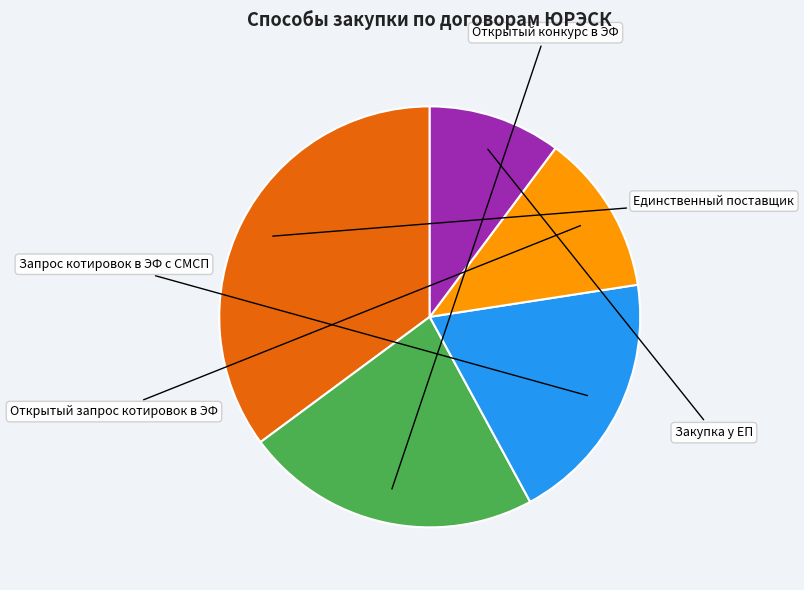

What is the smallest slice in the pie chart?

Закупка у ЕП